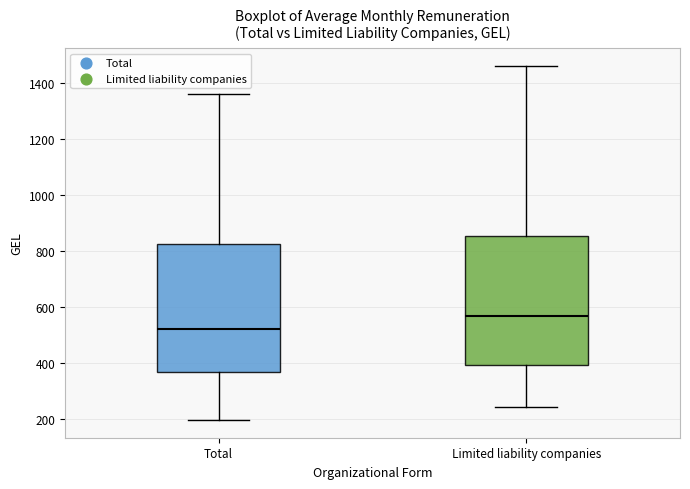

Reading left to right, read every box against the y-axis: the position of its median line, the range the box covers, and the ends of its whiskers. The values are not printed on the chart, so give them approximately, as read against the axis.

Total: median 520, box 360 to 820, whiskers 200 to 1360
Limited liability companies: median 560, box 400 to 860, whiskers 240 to 1460